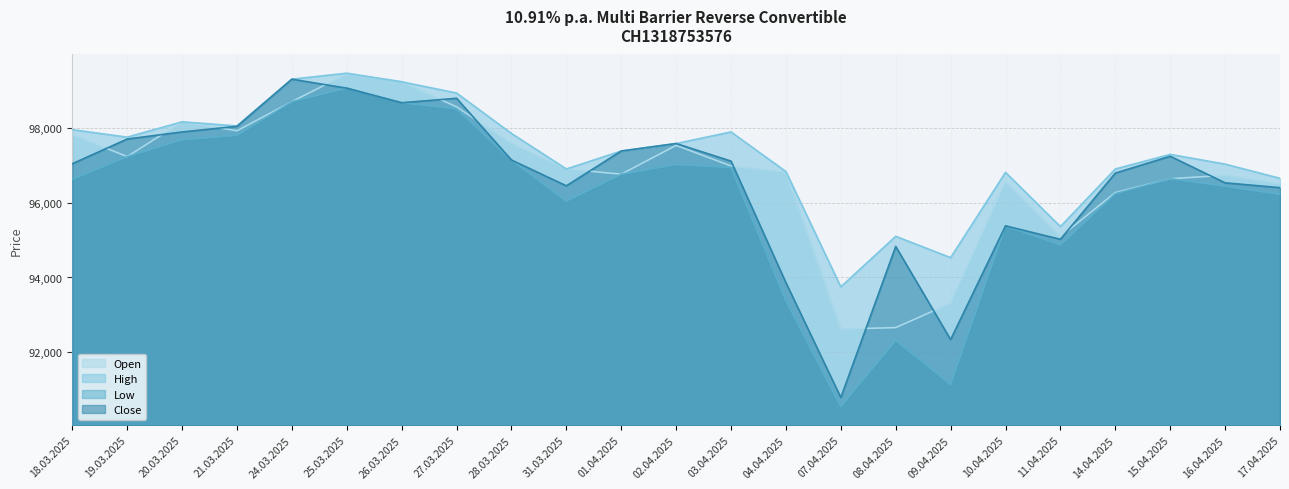

The value of Low at 28.03.2025 is 28380. True or false?

False